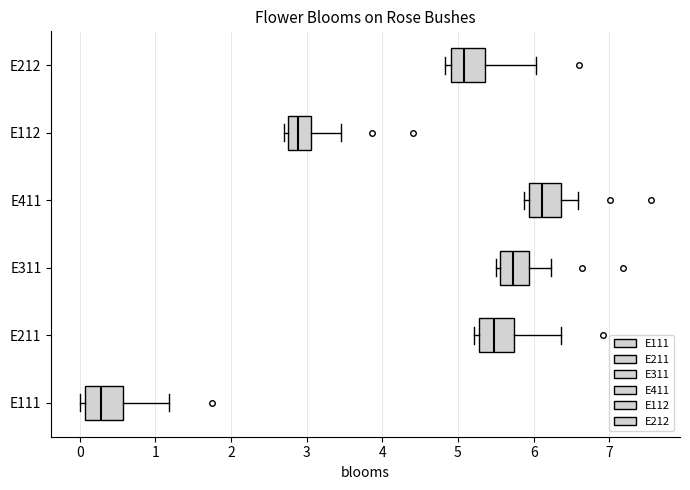

Reading bottom to top, transcribe this box plot: for each box, give where its median line is, the range the box spans, and where its two whiskers end, as read against the x-axis. The values are not printed on the chart, so give them approximately, as read against the axis.

E111: median 0.3, box 0.1 to 0.6, whiskers 0.0 to 1.2
E211: median 5.5, box 5.3 to 5.7, whiskers 5.2 to 6.4
E311: median 5.7, box 5.6 to 5.9, whiskers 5.5 to 6.2
E411: median 6.1, box 5.9 to 6.4, whiskers 5.9 (just left of the box's left edge) to 6.6
E112: median 2.9, box 2.8 to 3.1, whiskers 2.7 to 3.4
E212: median 5.1, box 4.9 to 5.4, whiskers 4.8 to 6.0